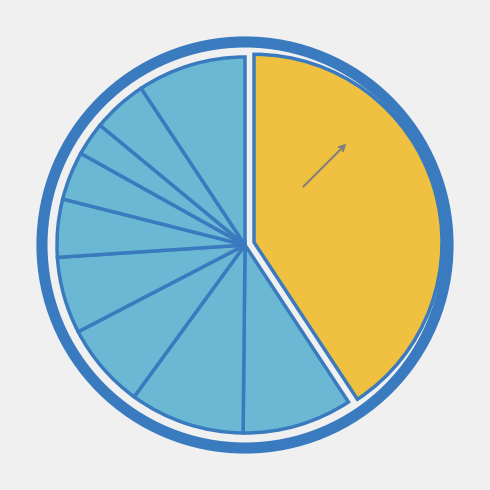

How many slices are in this pie chart?

10